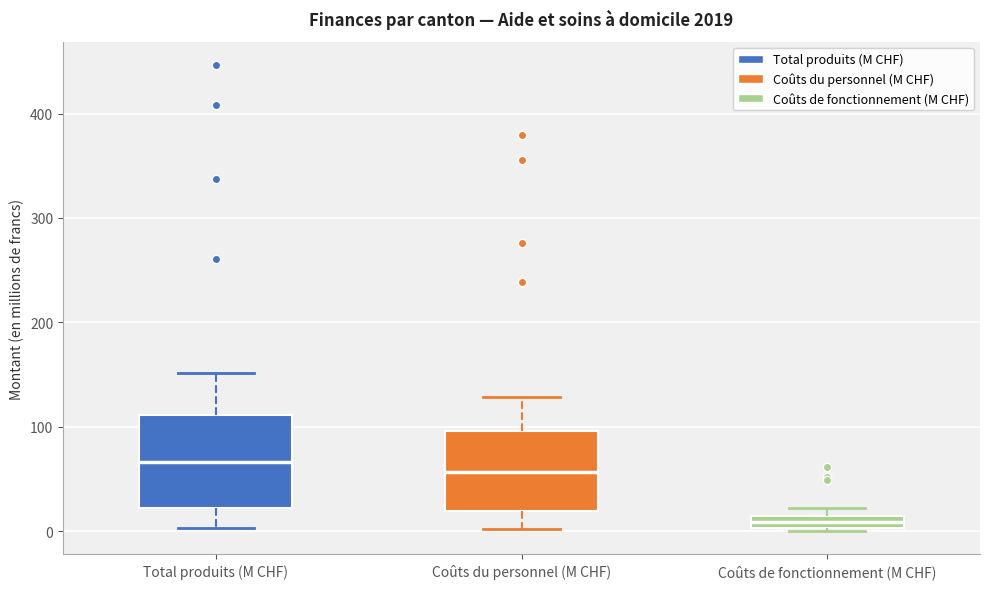

Where is the lower edge of the box for Total produits (M CHF) on the y-axis? The values are not printed on the chart, so give them approximately, as read against the axis.

20